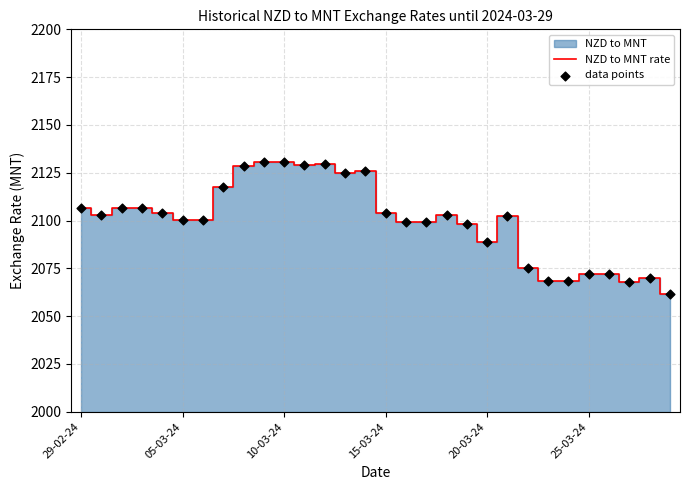

Which series reaches the maximum Y coordinate?

NZD to MNT rate